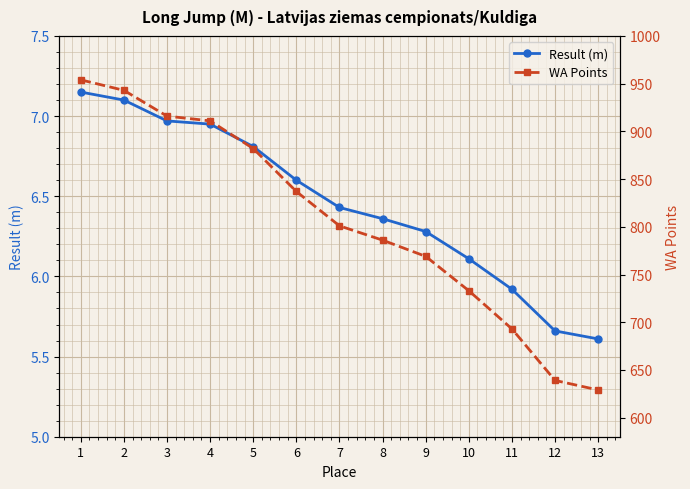

Which category has the lowest value across all series?

13